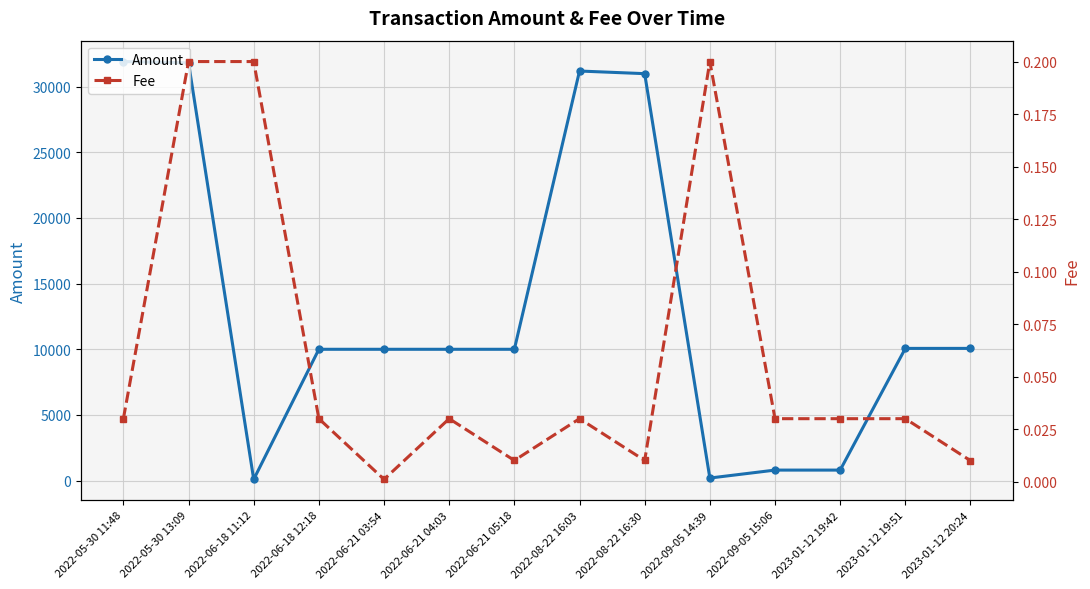

What is the difference between the maximum and minimum values in the Amount series?

31800.0